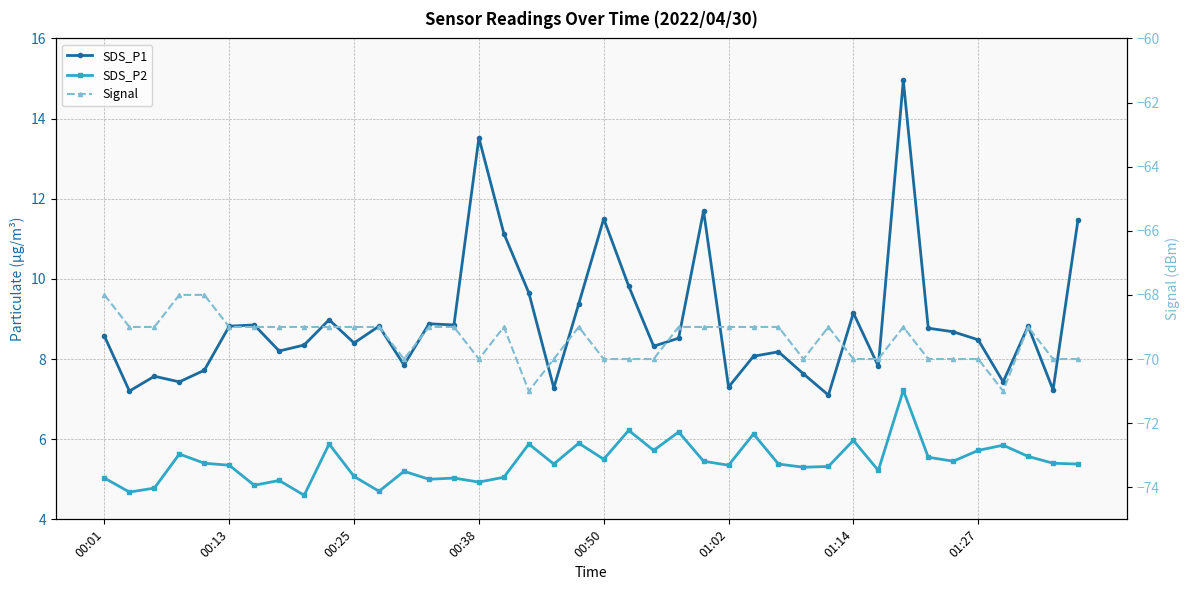

How many lines are shown in the chart?

3